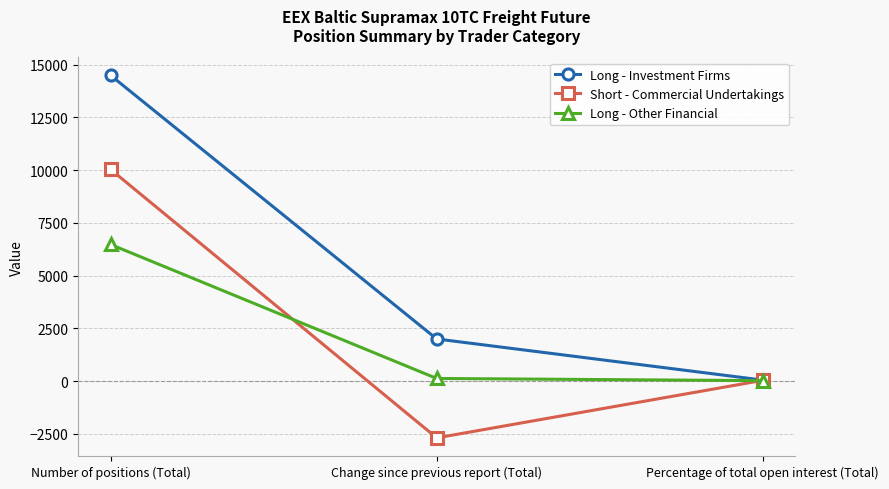

What is the sum of all Long - Investment Firms values?

16538.6